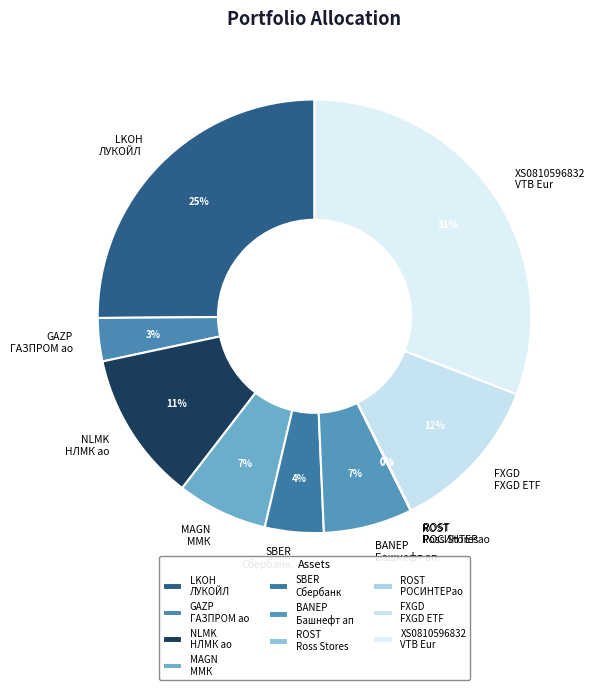

Which category has the biggest portion of the pie?

XS0810596832 VTB Eur